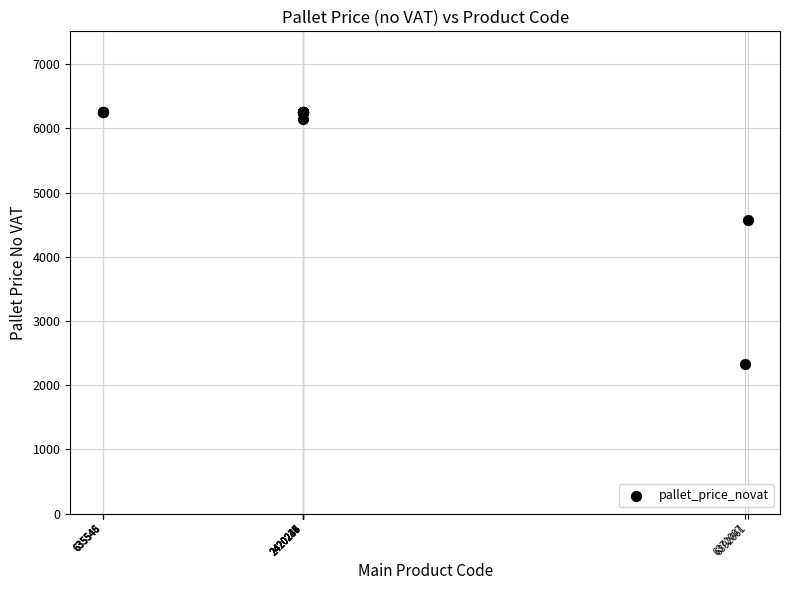

What Y value in the scatter plot is closest to 4291?

4566.9